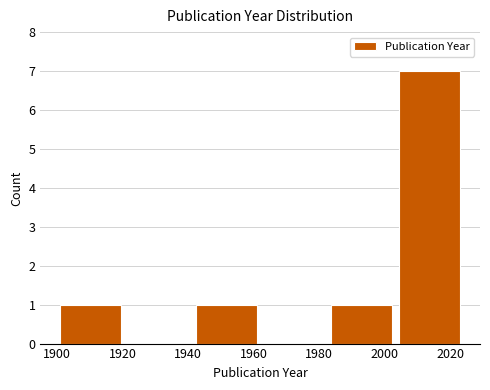

Reading left to right, transcribe this chart: for each bar, give the range it covers on the x-axis and its height. Neither the bar edges nor the heights are printed on the chart, so give them approximately, as read against the axes.

1900 to 1920: 1
1920 to 1942: 0
1942 to 1962: 1
1962 to 1982: 0
1982 to 2004: 1
2004 to 2024: 7